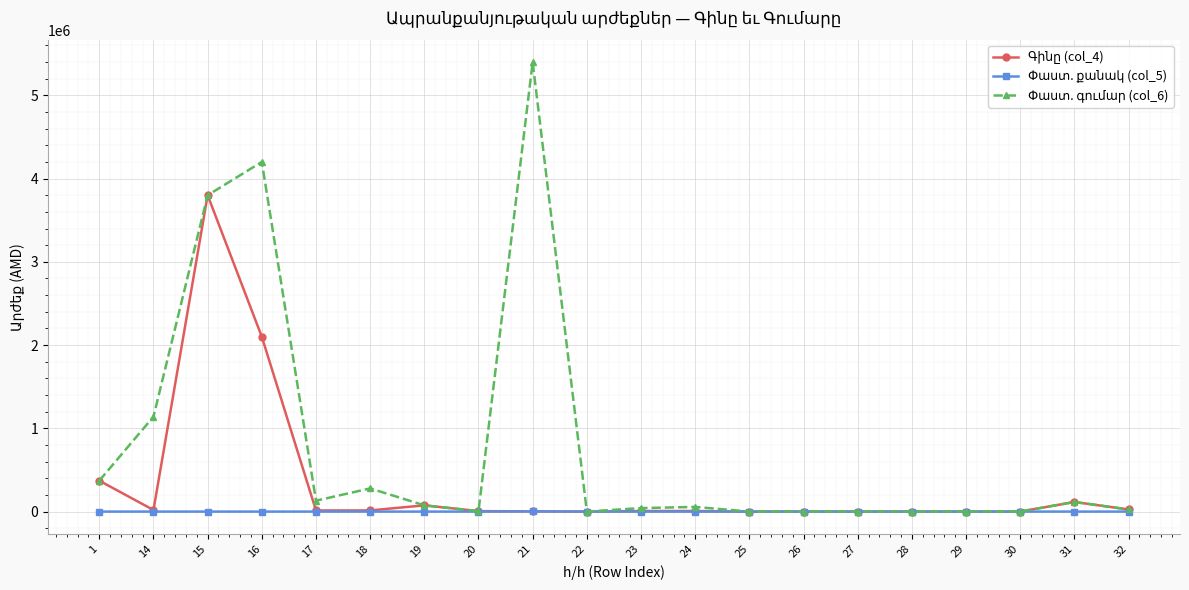

How many lines are shown in the chart?

3